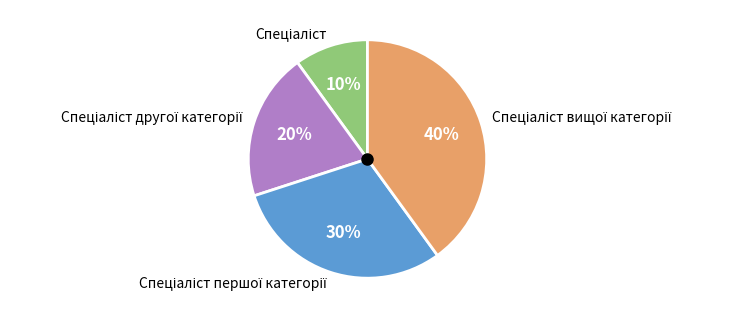

Does any single category account for the majority?

No